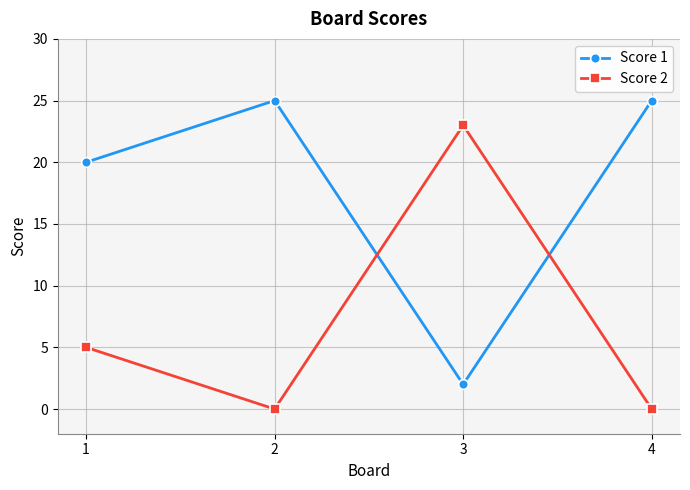

What is the average value of the Score 1 series?

18